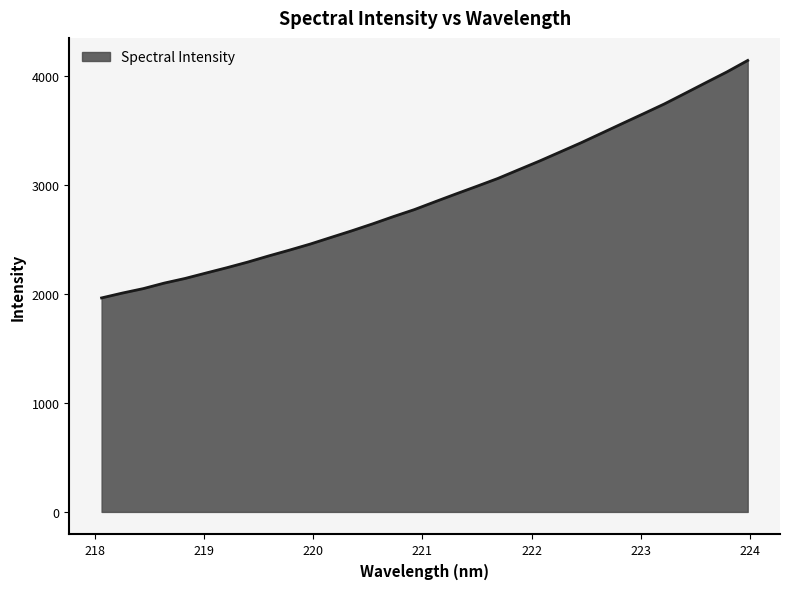

What is the greatest value displayed?

4145.1